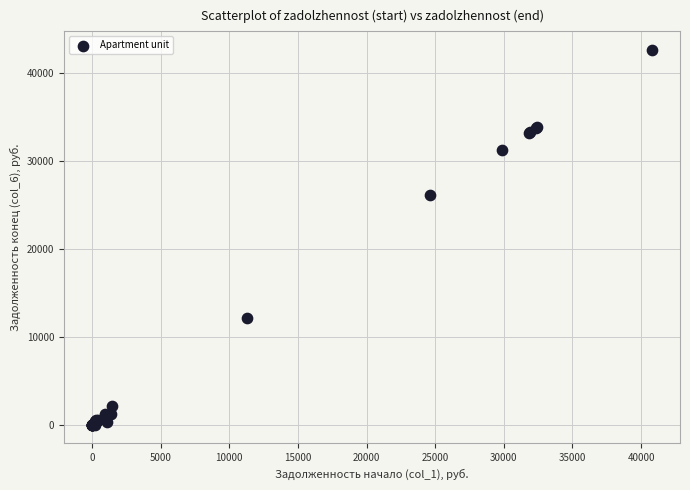

What Y value in the scatter plot is closest to 21280?

26084.1